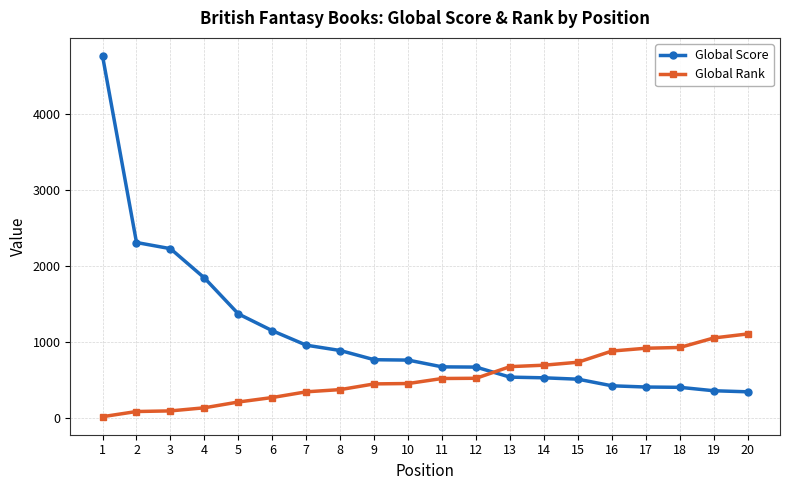

What is the maximum value for Global Score?

4760